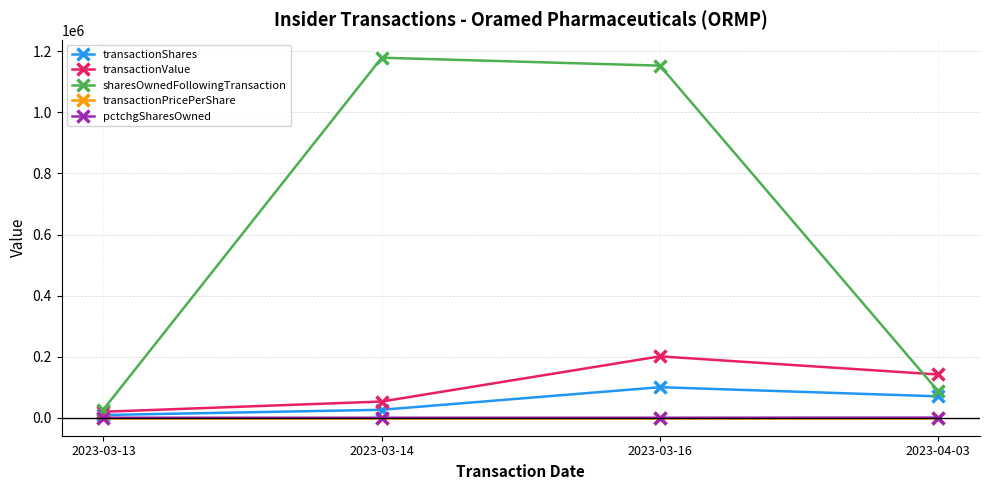

Rank the categories by transactionValue value from lowest to highest.

2023-03-13, 2023-03-14, 2023-04-03, 2023-03-16